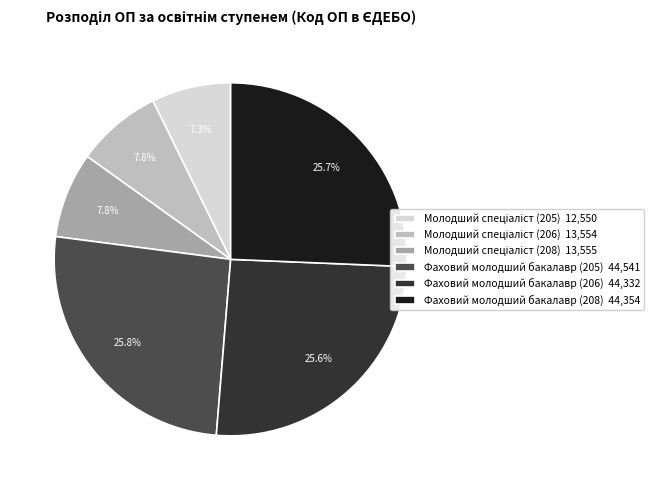

How many slices are in this pie chart?

6